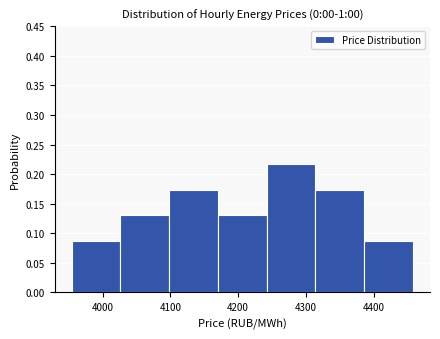

Reading left to right, list every bar in this chart as the range it spans on the x-axis followed by its height. Neither the bar edges nor the heights are printed on the chart, so give them approximately, as read against the axes.

3950 to 4030: 0.085
4030 to 4100: 0.130
4100 to 4170: 0.175
4170 to 4240: 0.130
4240 to 4310: 0.215
4310 to 4390: 0.175
4390 to 4460: 0.085